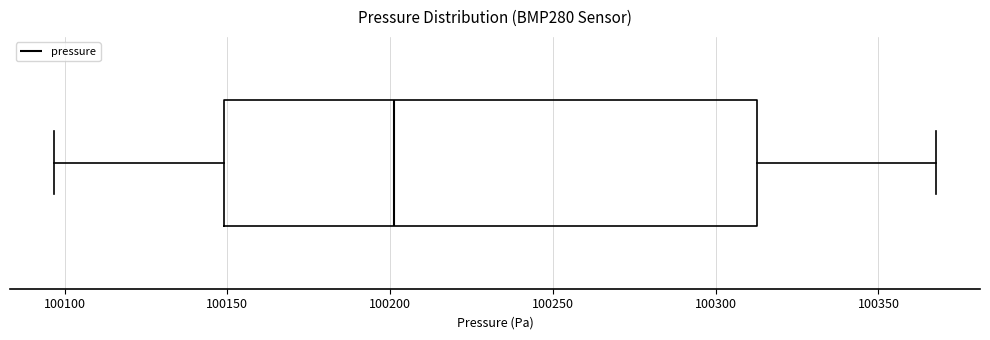

Where does the median line of the box sit on the x-axis? The values are not printed on the chart, so give them approximately, as read against the axis.

100200